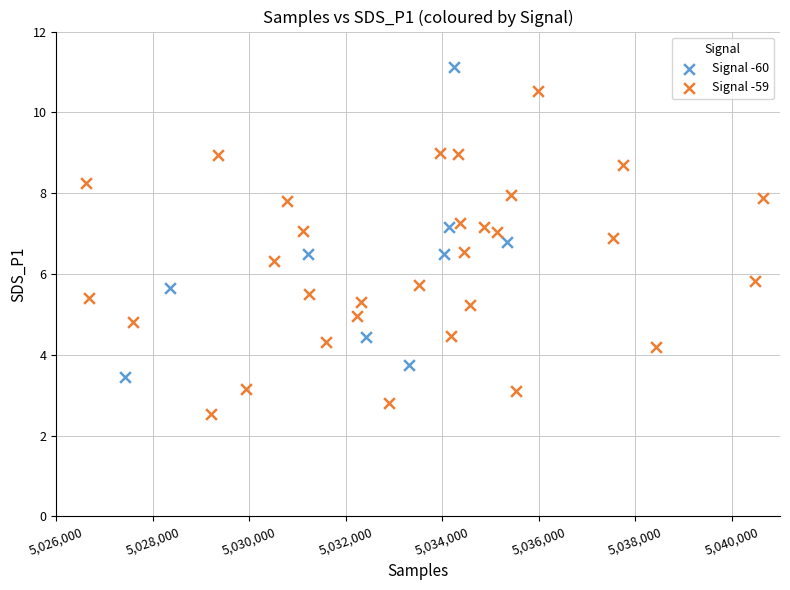

Which series reaches the minimum Y coordinate?

Signal -59